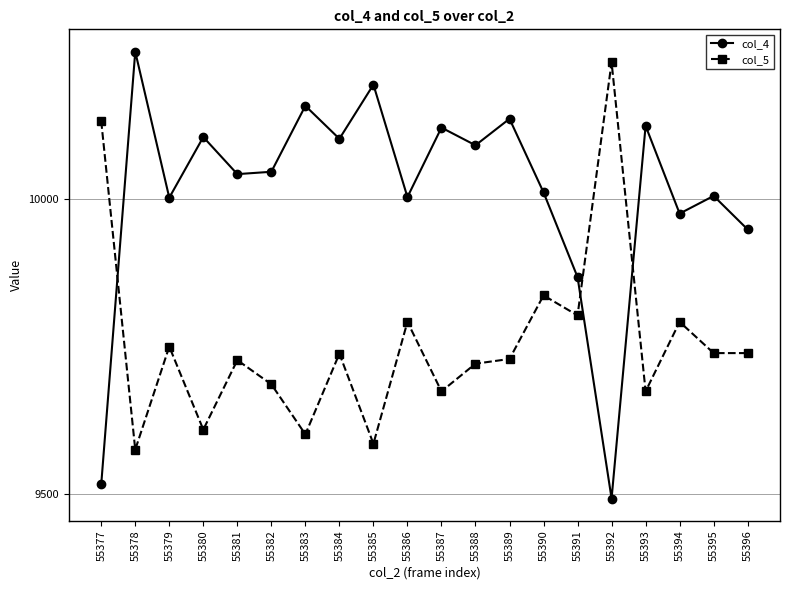

List the series in order of their overall mean, highest first.

col_4, col_5